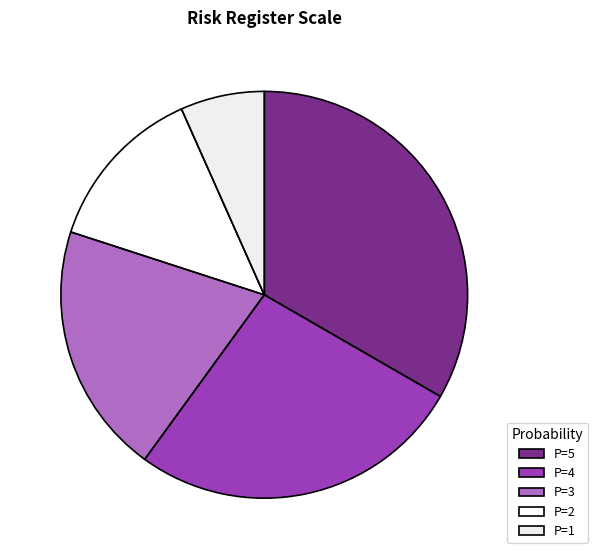

How many slices are in this pie chart?

5